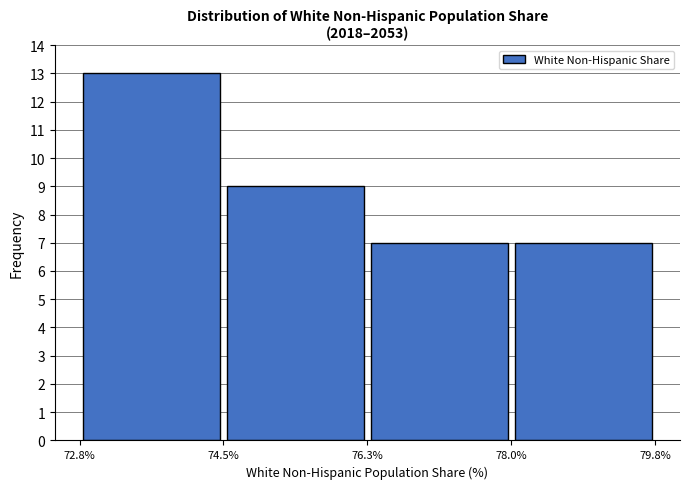

Reading left to right, list every bar in this chart as the range it spans on the x-axis followed by its height. The values are not printed on the chart, so give them approximately, as read against the axis.

72.8% to 74.5%: 13
74.5% to 76.3%: 9
76.3% to 78.0%: 7
78.0% to 79.8%: 7